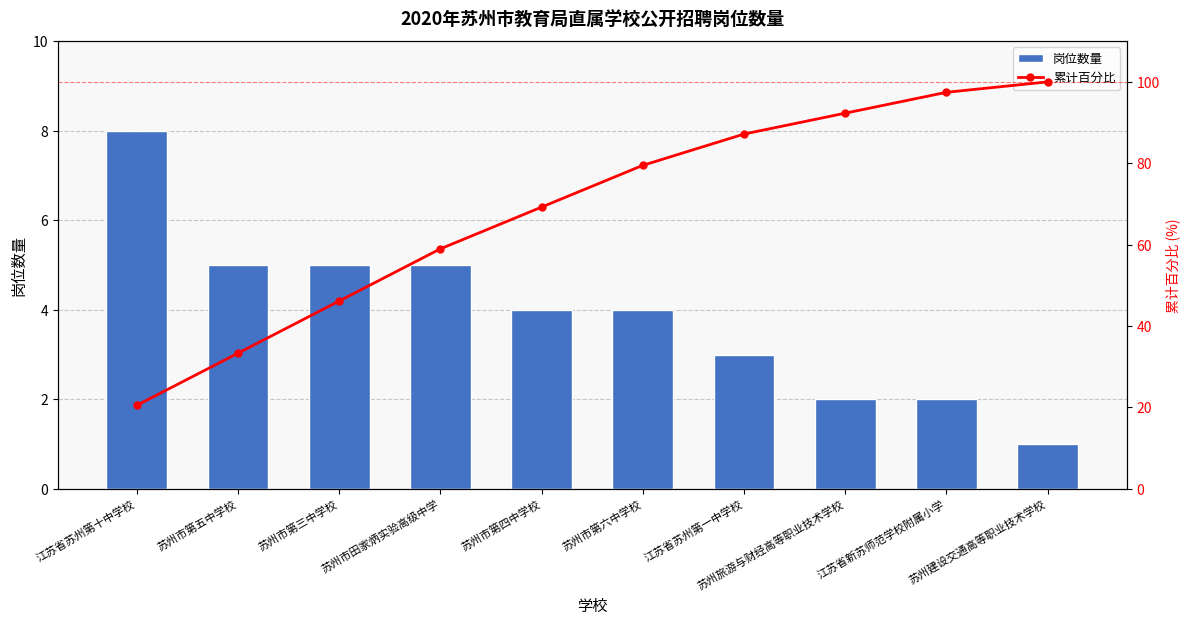

What is the average value of the 累计百分比 series?

68.5